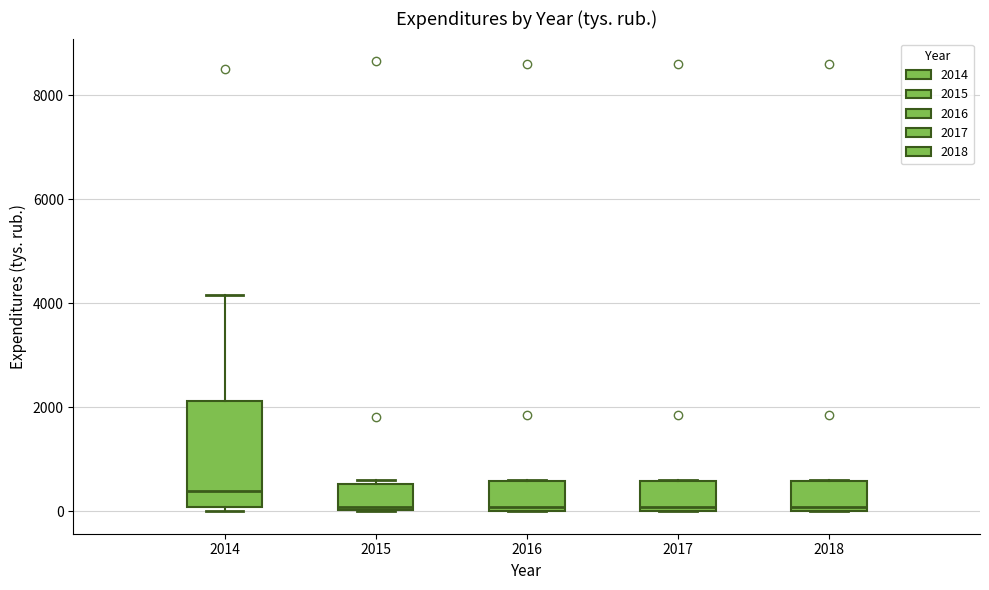

Reading left to right, read every box against the y-axis: the position of its median line, the range the box covers, and the ends of its whiskers. The values are not printed on the chart, so give them approximately, as read against the axis.

2014: median 400, box 0 to 2200, whiskers 0 (just below the box's lower edge) to 4200
2015: median 0, box 0 to 600, whiskers 0 to 600 (just above the box's upper edge)
2016: median 0 (just above the box's lower edge), box 0 to 600, whiskers 0 to 600
2017: median 0 (just above the box's lower edge), box 0 to 600, whiskers 0 to 600
2018: median 0 (just above the box's lower edge), box 0 to 600, whiskers 0 to 600